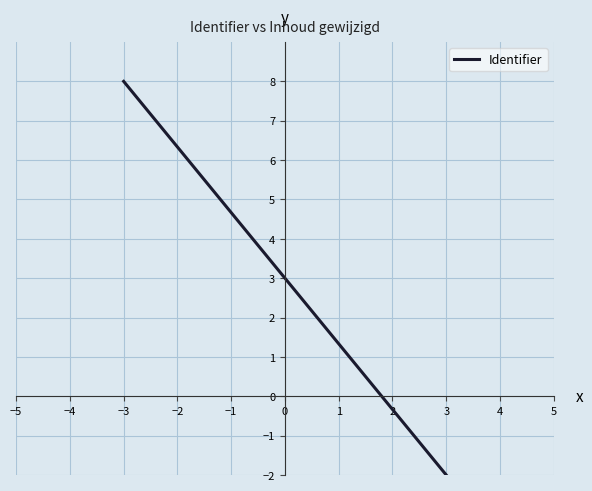

Reading left to right, list all the values displayed in this chart.

8.0	6.3	4.7	3.0	1.3	-0.3	-2.0